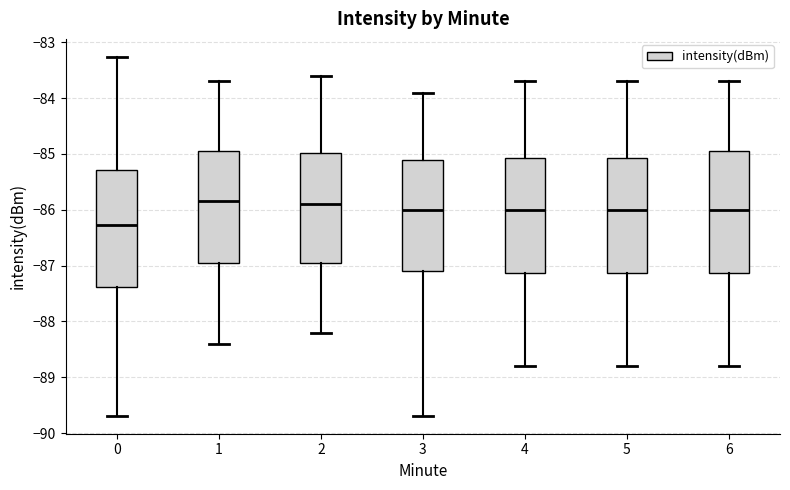

Which box's median line is the lowest?

0